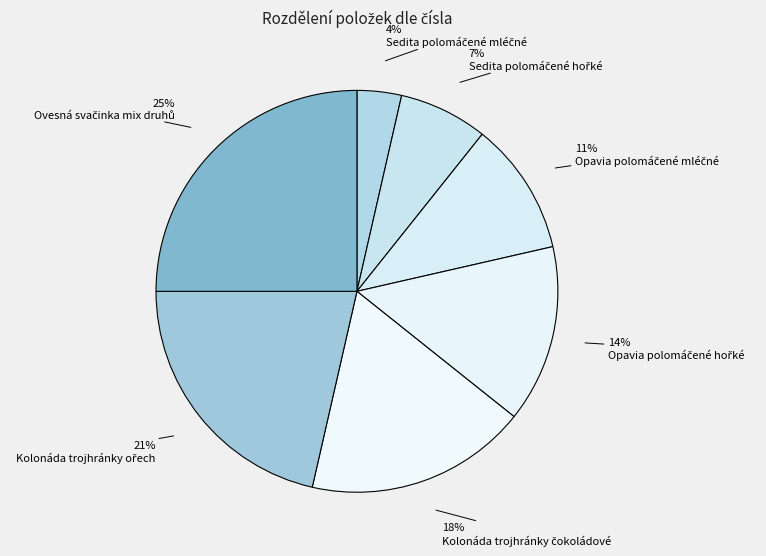

Count the number of slices in the pie.

7